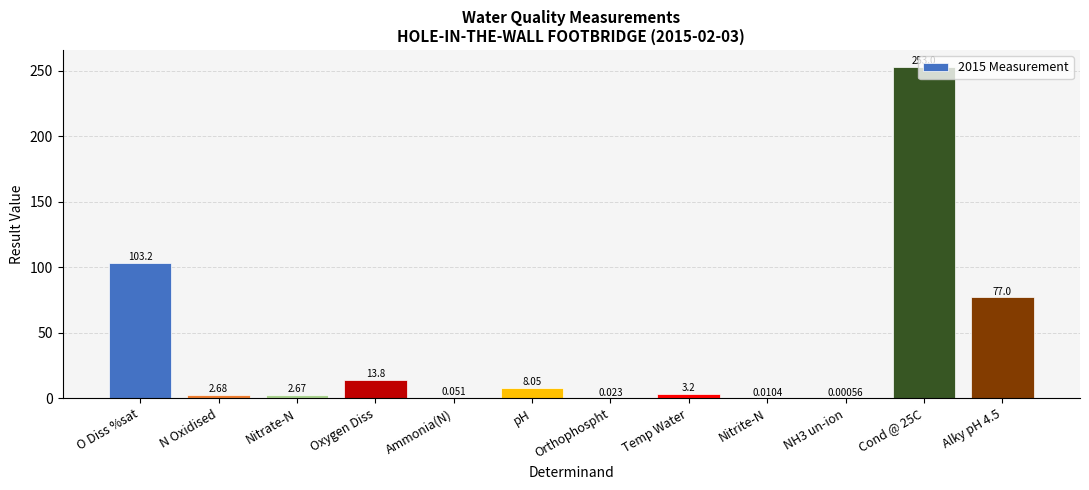

Where is the data nearest to the value 126?

O Diss %sat